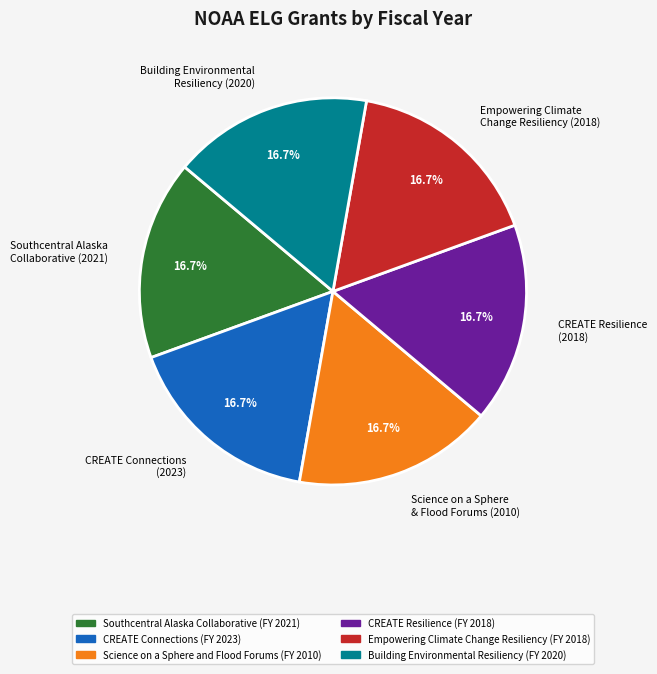

Approximately how many times larger is the value at Southcentral Alaska Collaborative (2021) compared to Science on a Sphere & Flood Forums (2010)?

1.0